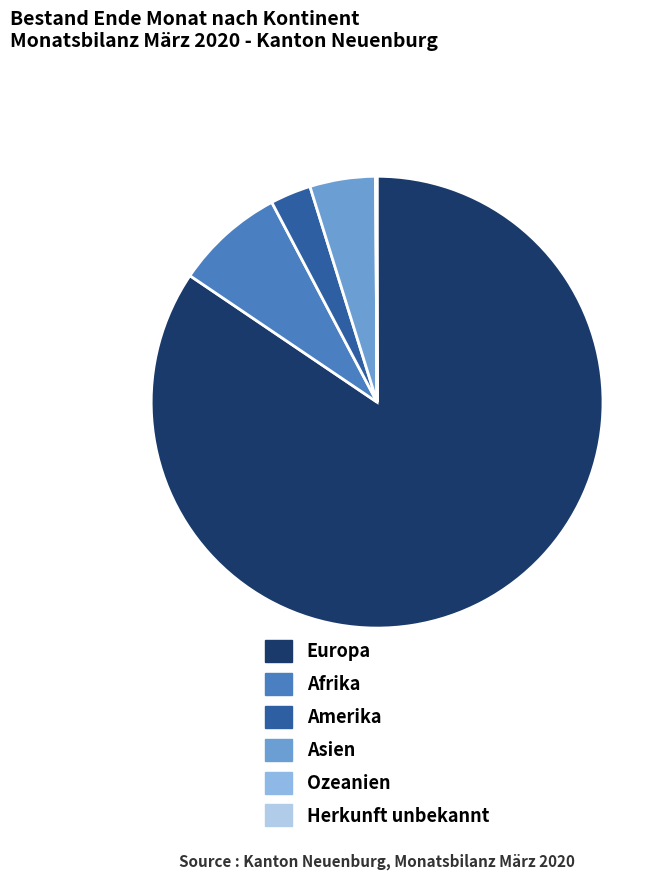

To the nearest percent, what is the combined percentage of Herkunft unbekannt and Europa?

85%